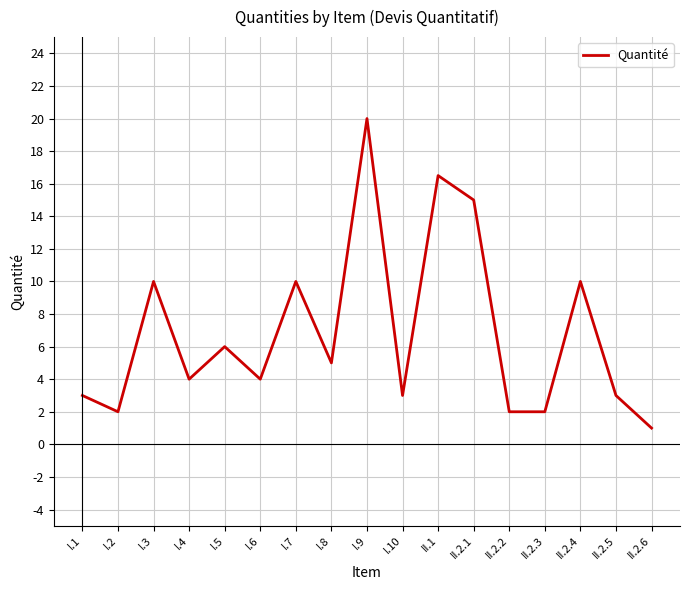

How many interior local peaks (higher than both neighbors) does the data have?

6